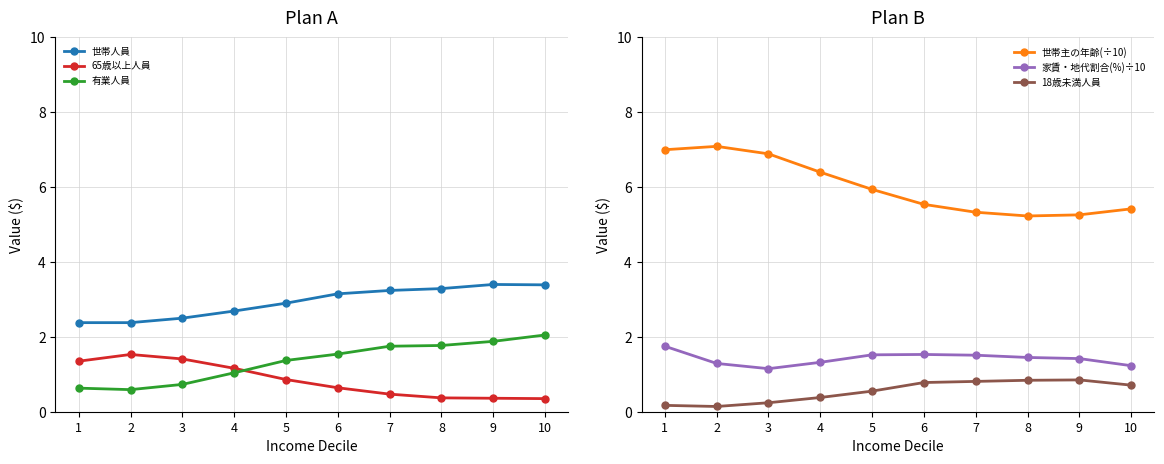

The 18歳未満人員 series shows 0.8 at 8. True or false?

True